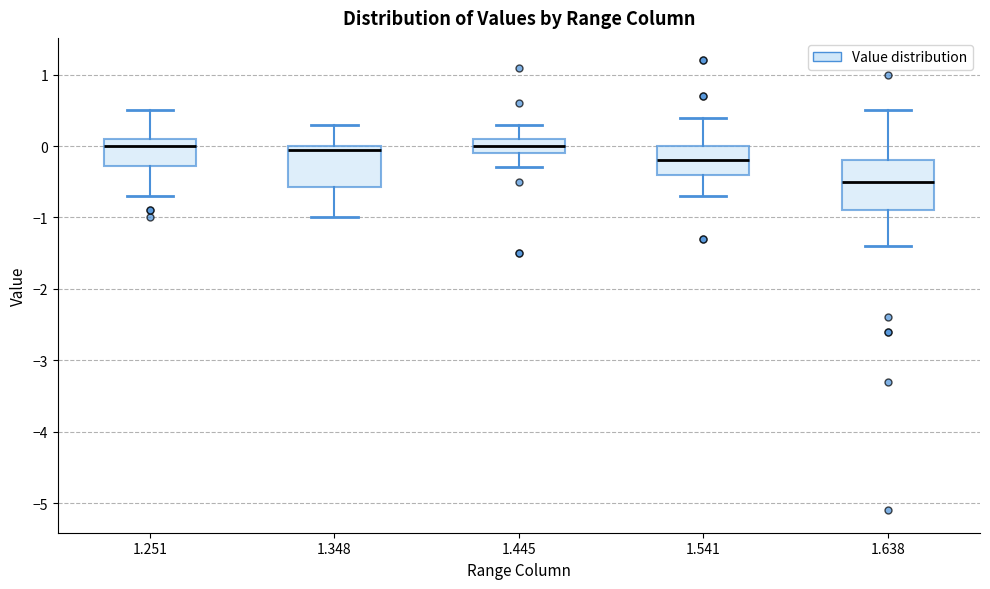

Reading left to right, read every box against the y-axis: the position of its median line, the range the box covers, and the ends of its whiskers. The values are not printed on the chart, so give them approximately, as read against the axis.

1.251: median 0.0, box -0.3 to 0.1, whiskers -0.7 to 0.5
1.348: median 0.0 (just below the box's upper edge), box -0.6 to 0.0, whiskers -1.0 to 0.3
1.445: median 0.0, box -0.1 to 0.1, whiskers -0.3 to 0.3
1.541: median -0.2, box -0.4 to 0.0, whiskers -0.7 to 0.4
1.638: median -0.5, box -0.9 to -0.2, whiskers -1.4 to 0.5